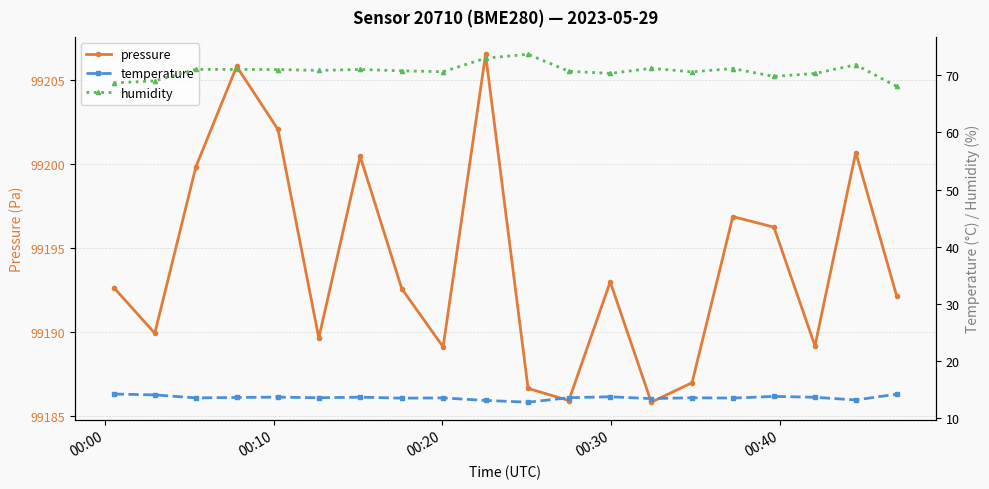

How many data points in temperature are less than 13?

1